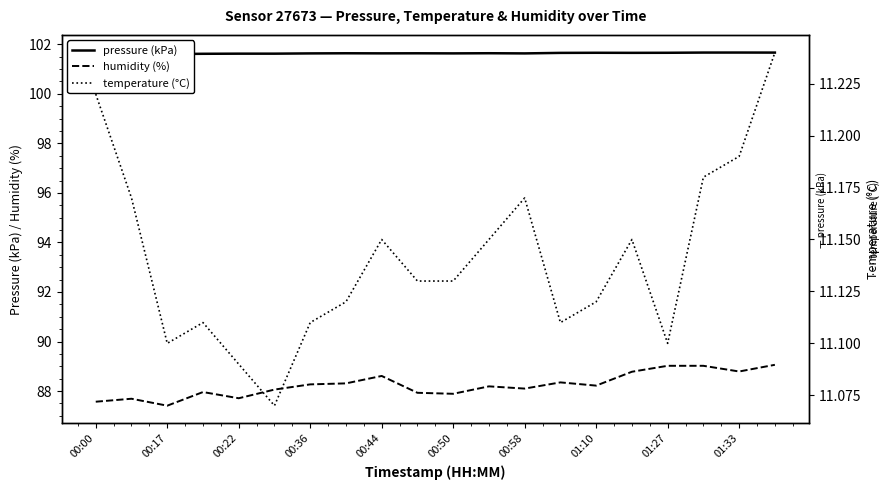

True or false: humidity (%) has a value of 87.6 at 00:00.

True